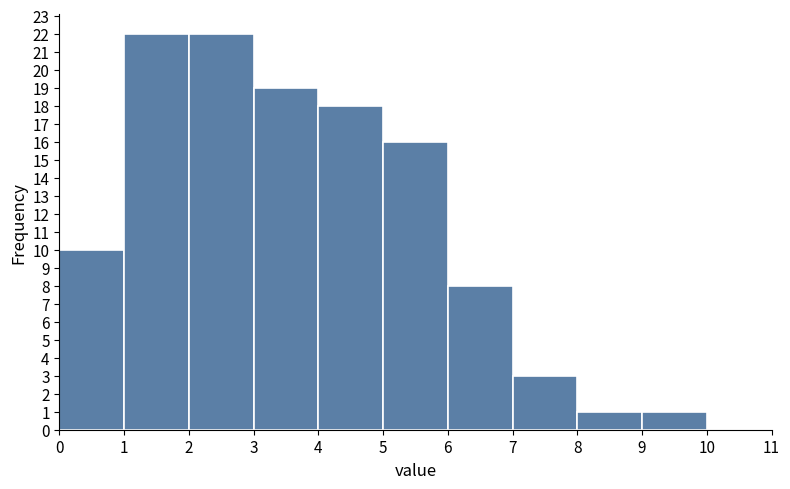

Reading left to right, list every bar in this chart as the range it spans on the x-axis followed by its height. The values are not printed on the chart, so give them approximately, as read against the axis.

0 to 1: 10
1 to 2: 22
2 to 3: 22
3 to 4: 19
4 to 5: 18
5 to 6: 16
6 to 7: 8
7 to 8: 3
8 to 9: 1
9 to 10: 1
10 to 11: 0